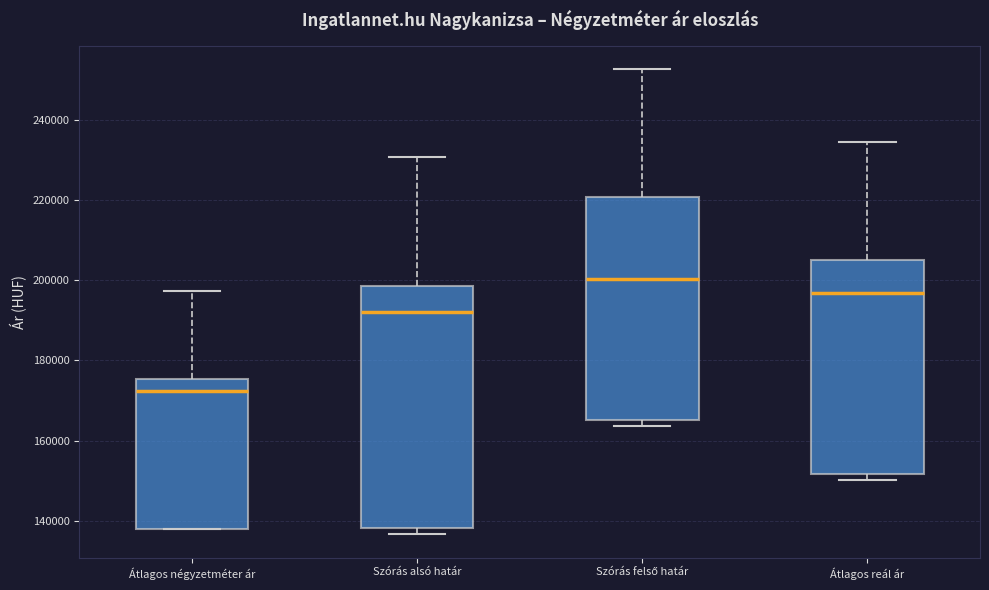

Which box is the tallest, from its lower edge to its upper edge?

Szórás alsó határ